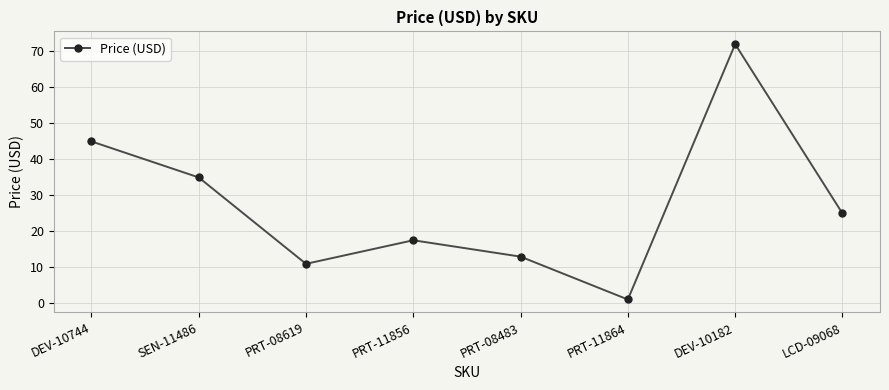

List the labels in order of value, smallest first.

PRT-11864, PRT-08619, PRT-08483, PRT-11856, LCD-09068, SEN-11486, DEV-10744, DEV-10182